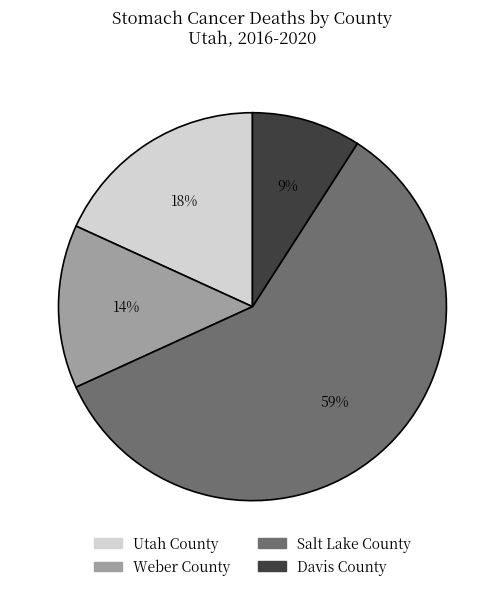

Do Utah County and Salt Lake County together represent more than half of the pie?

Yes